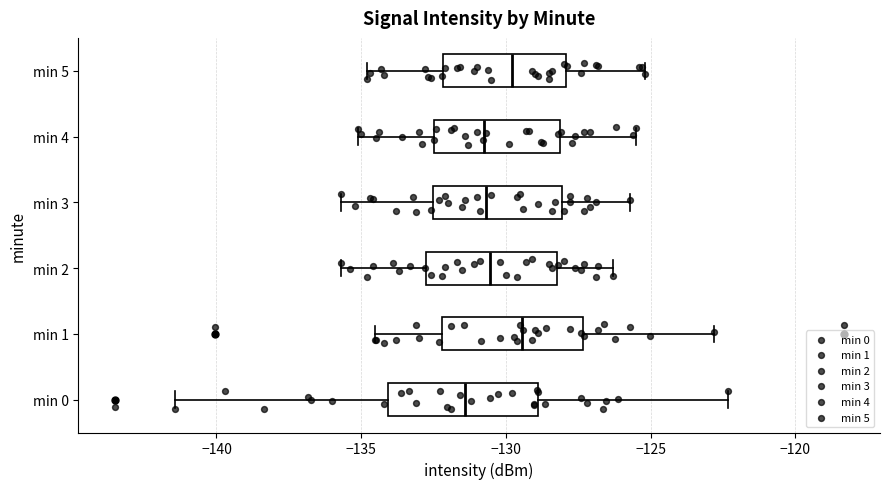

Reading bottom to top, transcribe this box plot: for each box, give where its median line is, the range the box spans, and where its two whiskers end, as read against the x-axis. The values are not printed on the chart, so give them approximately, as read against the axis.

min 0: median -131.5, box -134.0 to -129.0, whiskers -141.5 to -122.5
min 1: median -129.5, box -132.0 to -127.5, whiskers -134.5 to -123.0
min 2: median -130.5, box -132.5 to -128.0, whiskers -135.5 to -126.5
min 3: median -130.5, box -132.5 to -128.0, whiskers -135.5 to -125.5
min 4: median -130.5, box -132.5 to -128.0, whiskers -135.0 to -125.5
min 5: median -130.0, box -132.0 to -128.0, whiskers -135.0 to -125.0